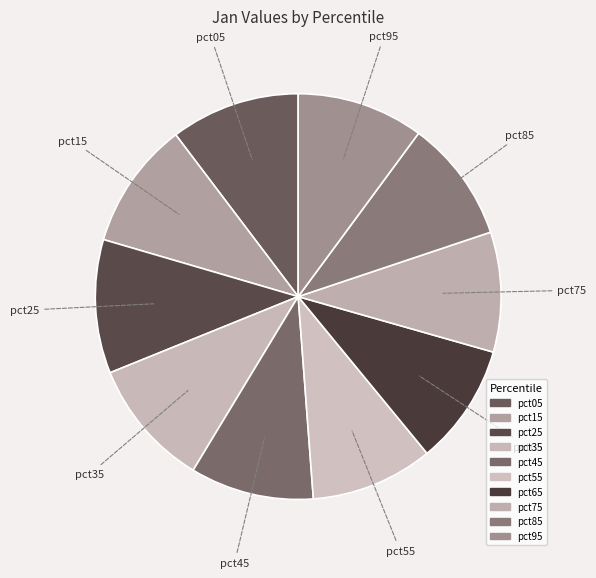

To the nearest percent, what is the combined percentage of pct35 and pct25?

21%